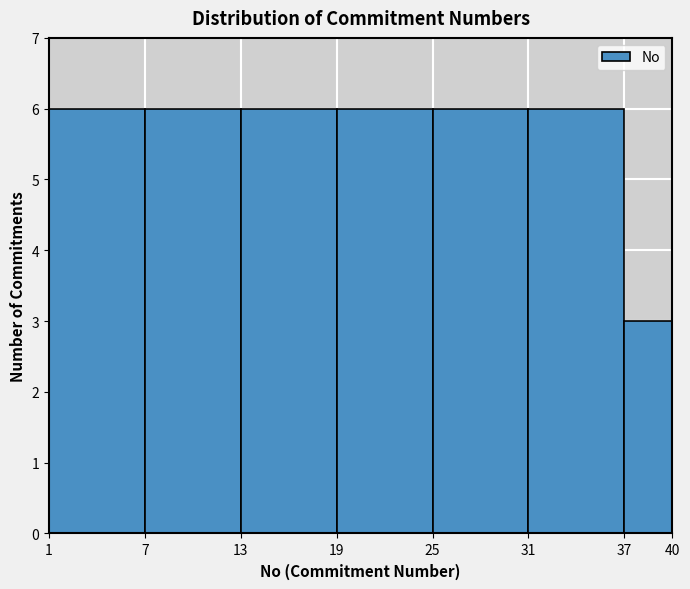

Reading left to right, list every bar in this chart as the range it spans on the x-axis followed by its height. The values are not printed on the chart, so give them approximately, as read against the axis.

1 to 7: 6
7 to 13: 6
13 to 19: 6
19 to 25: 6
25 to 31: 6
31 to 37: 6
37 to 40: 3